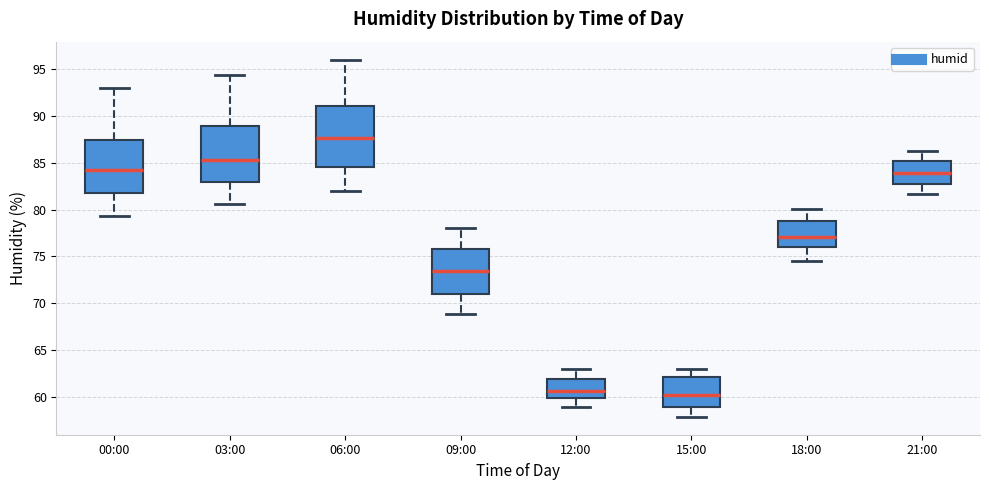

Which box is the tallest, from its lower edge to its upper edge?

06:00